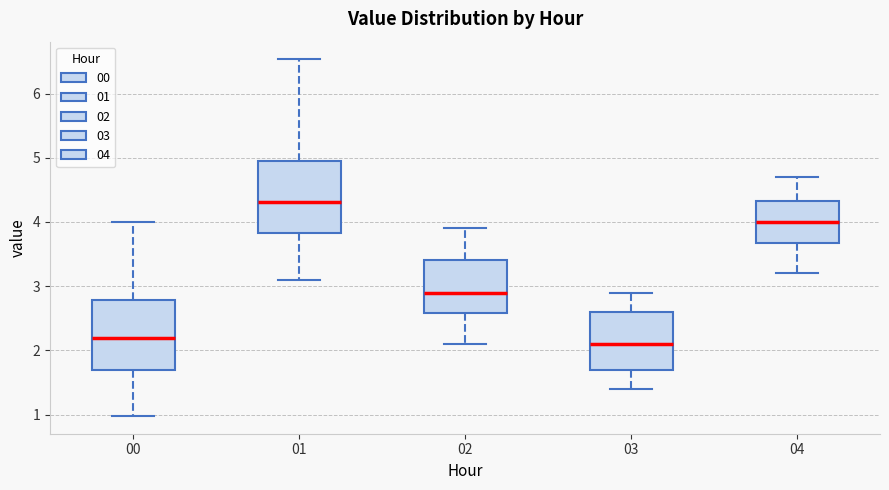

Where does the upper whisker of the box at x = 03 end on the y-axis? The values are not printed on the chart, so give them approximately, as read against the axis.

2.9